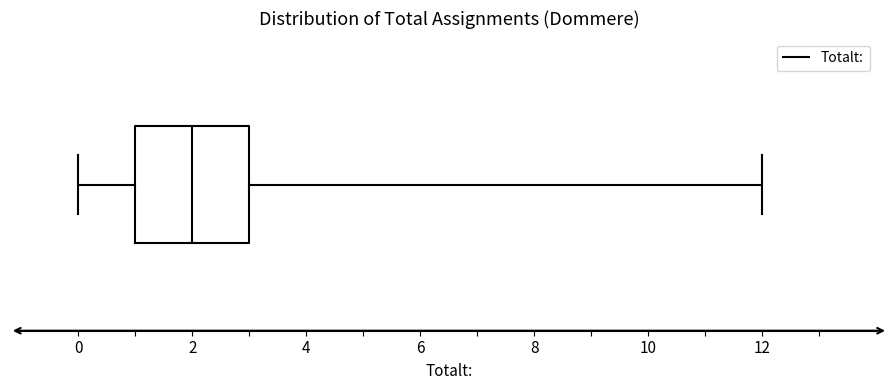

Where is the right edge of the box on the x-axis? The values are not printed on the chart, so give them approximately, as read against the axis.

3